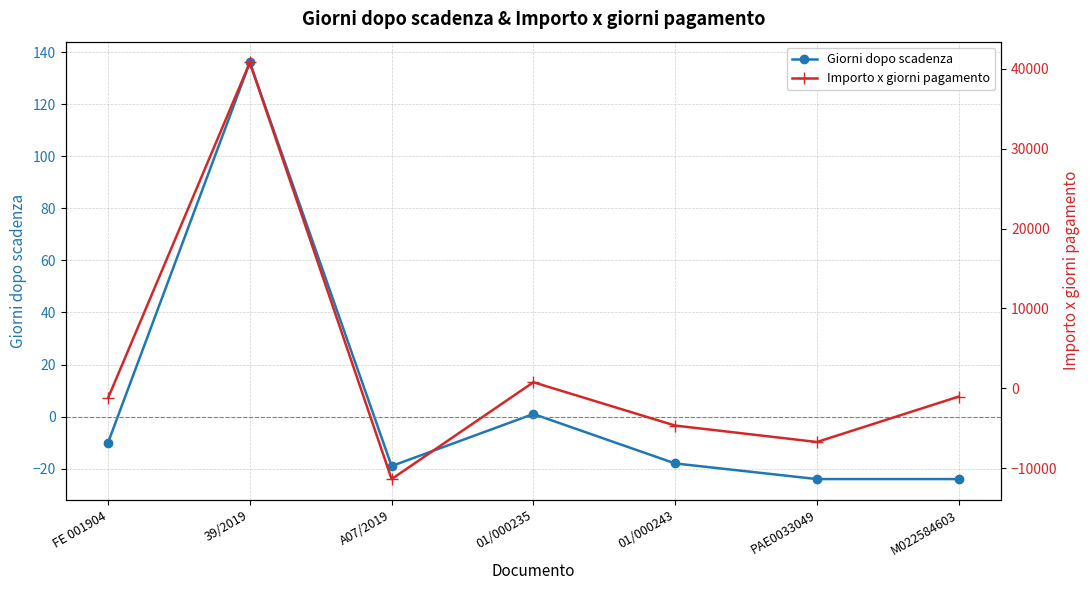

Which has a higher value, PAE0033049 or 01/000235?

01/000235